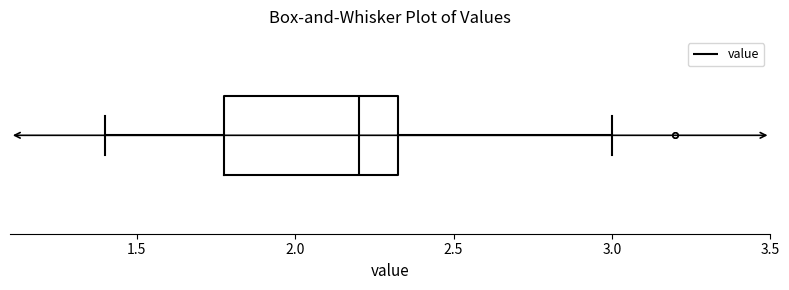

Where is the left edge of the box on the x-axis? The values are not printed on the chart, so give them approximately, as read against the axis.

1.80